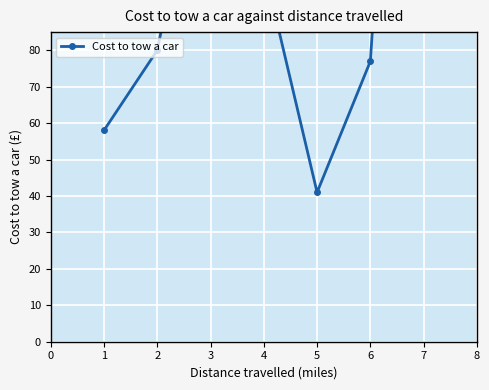

What is the value of the 4th point from the left?

103